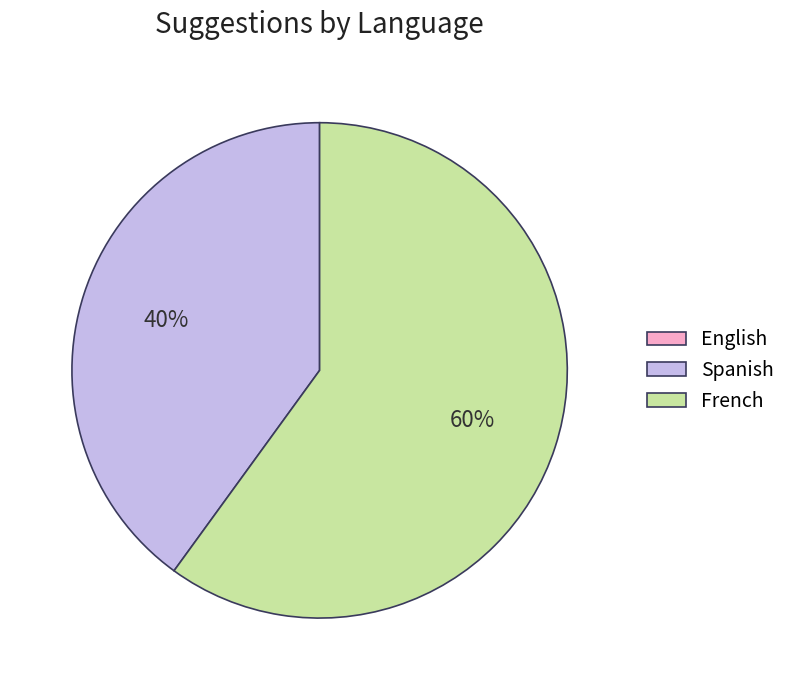

To the nearest percent, what is the difference between the largest and smallest slice percentages?

60%